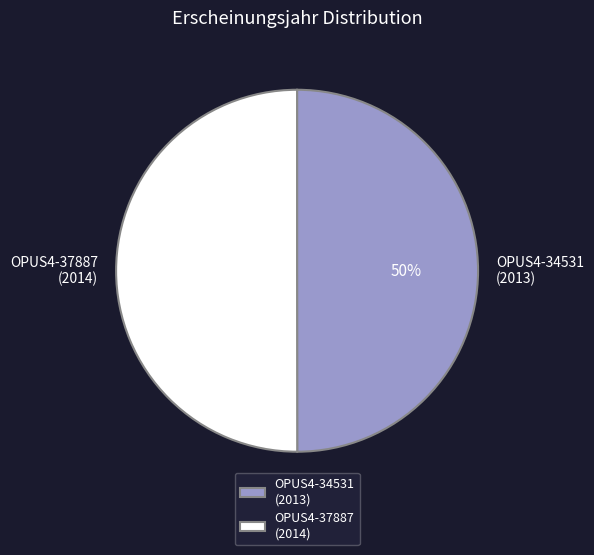

Approximately how many times larger is the value at OPUS4-37887 (2014) compared to OPUS4-34531 (2013)?

1.0